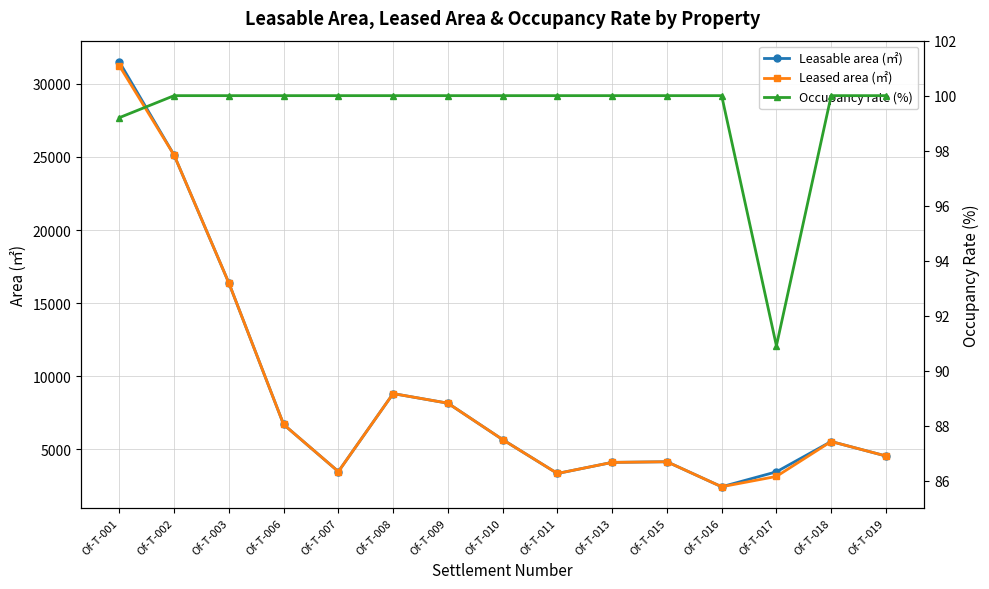

Between Of-T-008 and Of-T-010, which series saw the biggest shift?

Leasable area (㎡)